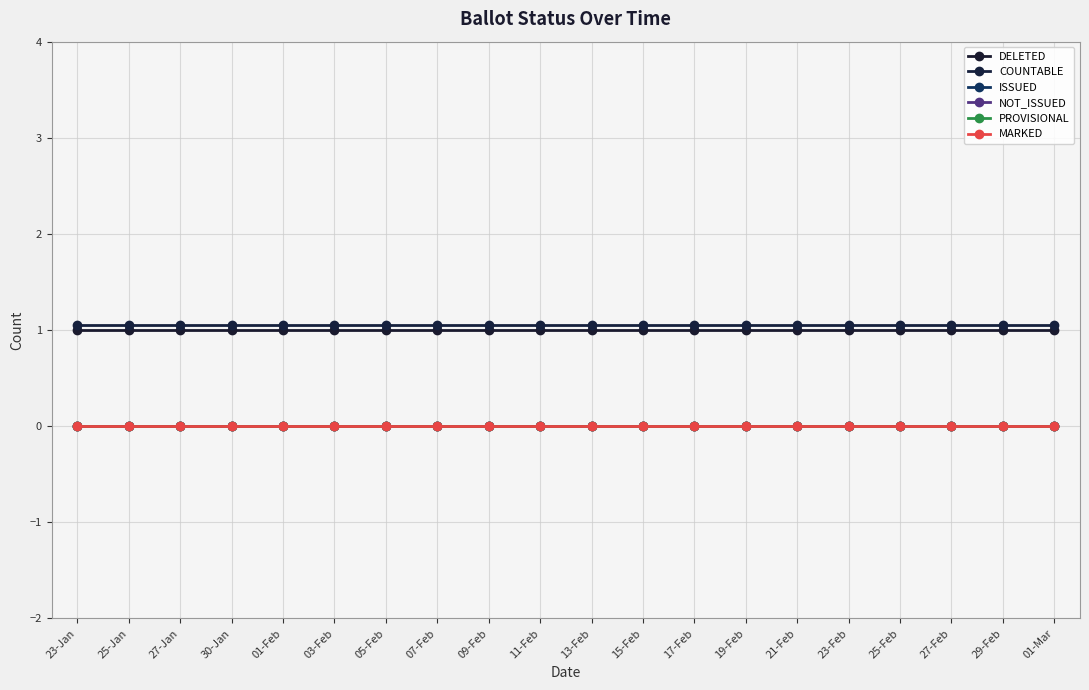

How many series are shown in this chart?

6